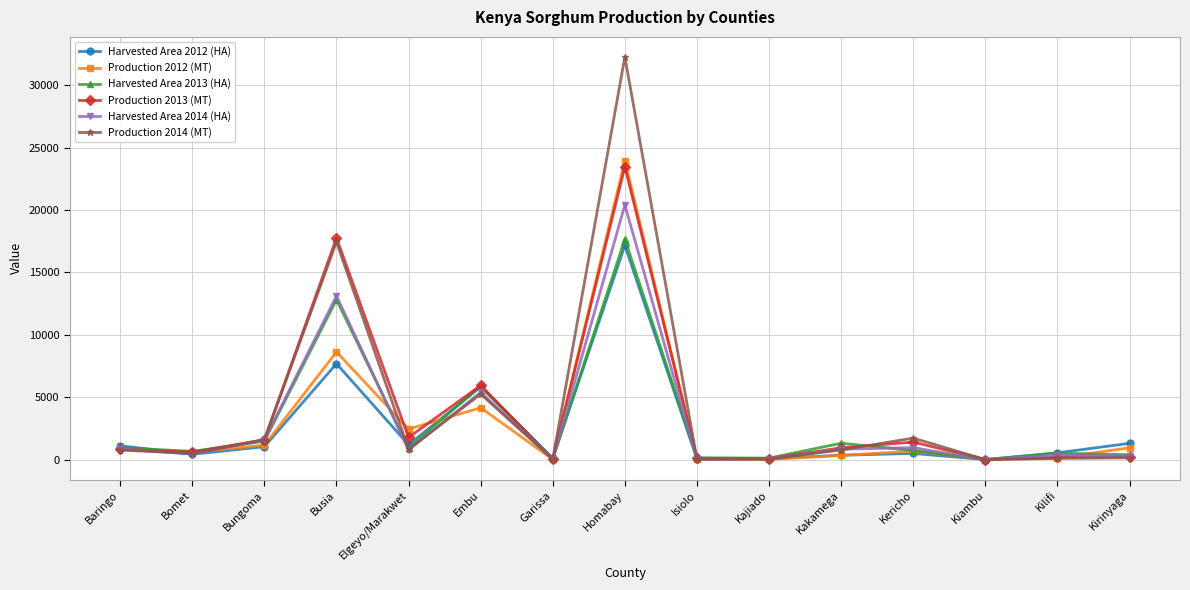

What is the value of the Harvested Area 2013 (HA) point at the 2nd from the left?

660.0